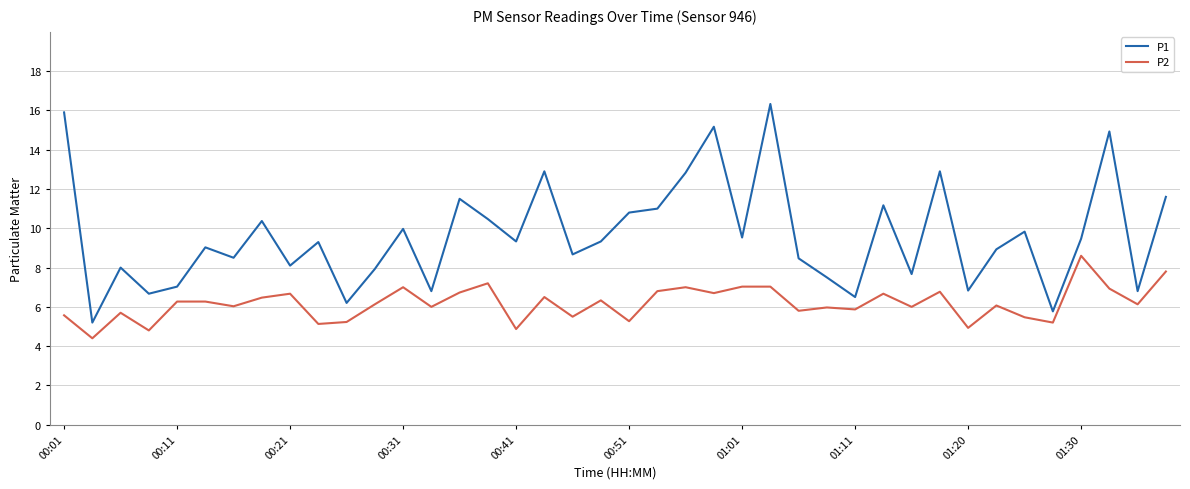

True or false: P2 and P1 intersect in this chart.

False